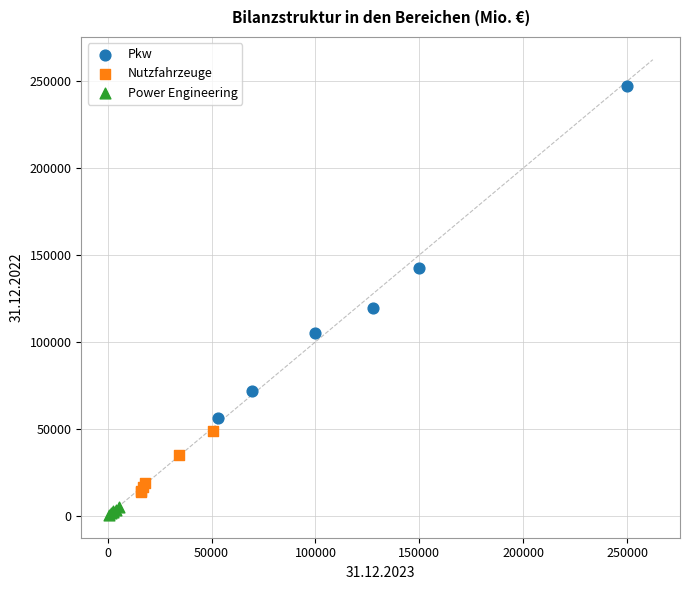

Which series contains the highest Y value?

Pkw